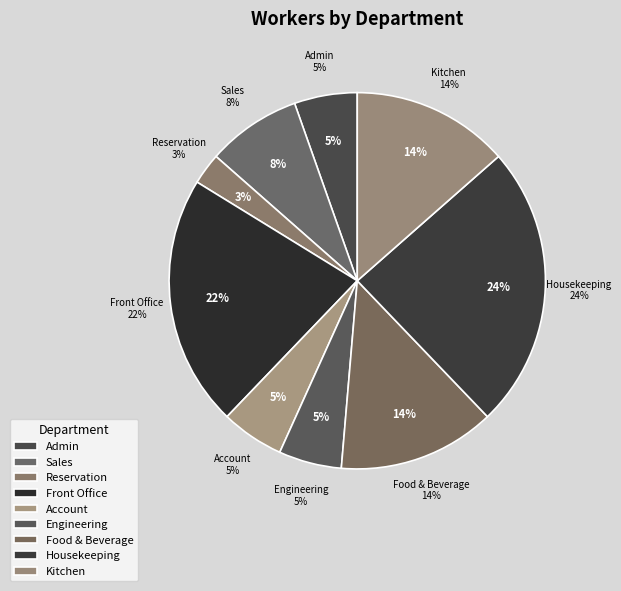

Is Food & Beverage the majority of the pie?

No